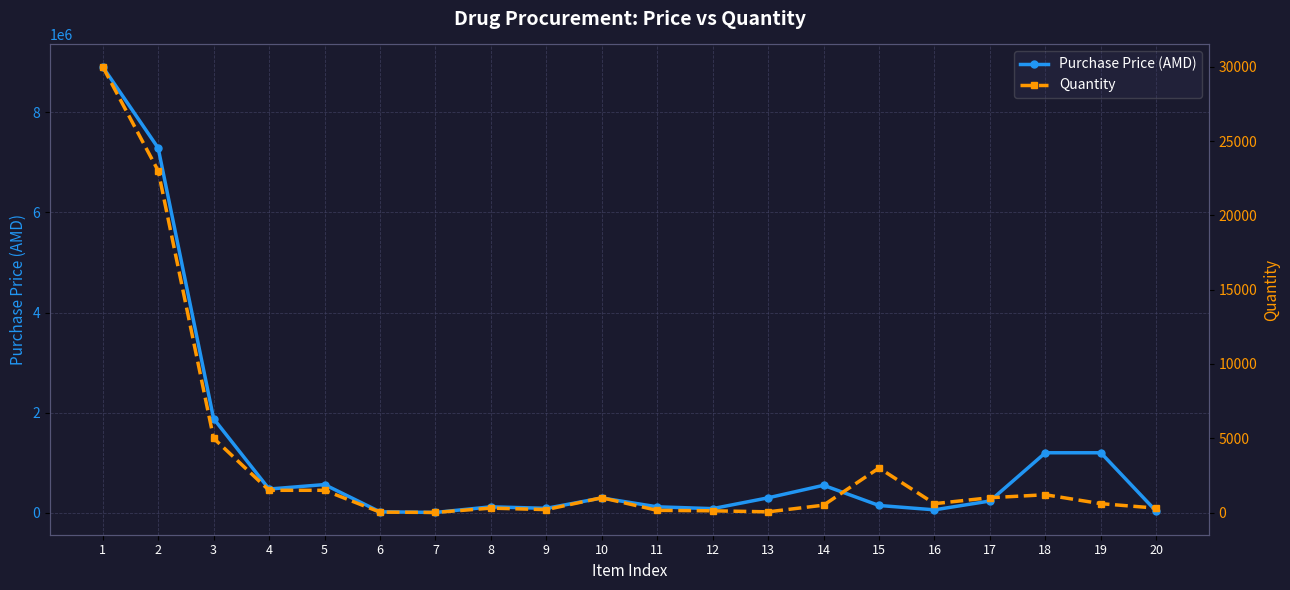

What are all the series names shown in the legend?

Purchase Price (AMD), Quantity